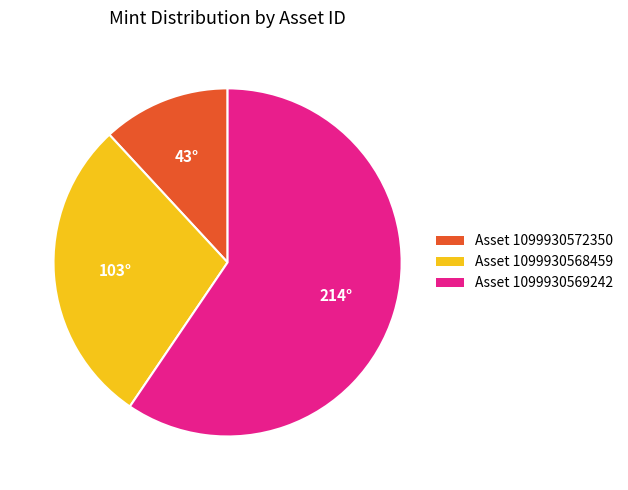

Does any single category account for the majority?

Yes